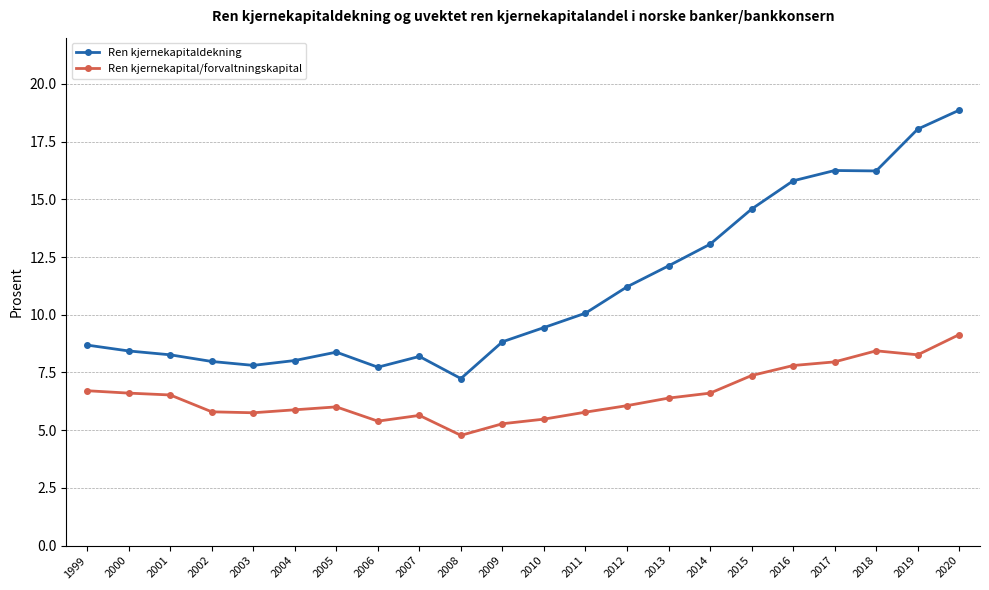

Which series has the largest range (max minus min)?

Ren kjernekapitaldekning